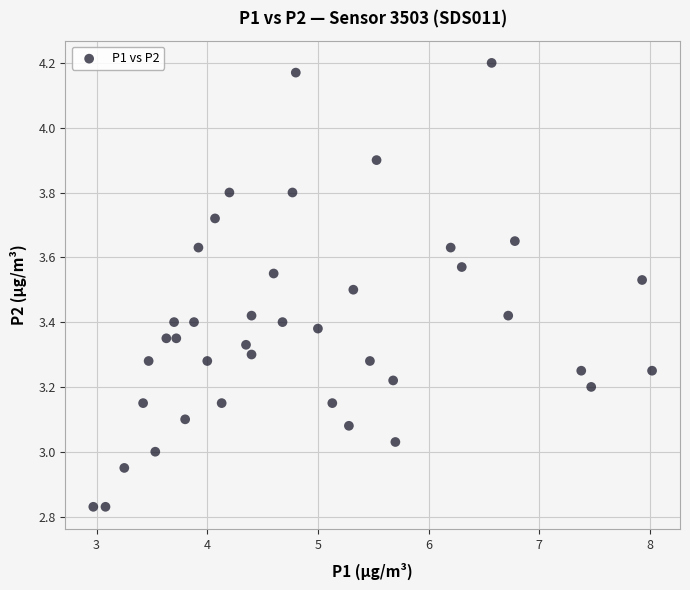

What is the range of X values (max minus min)?

5.0